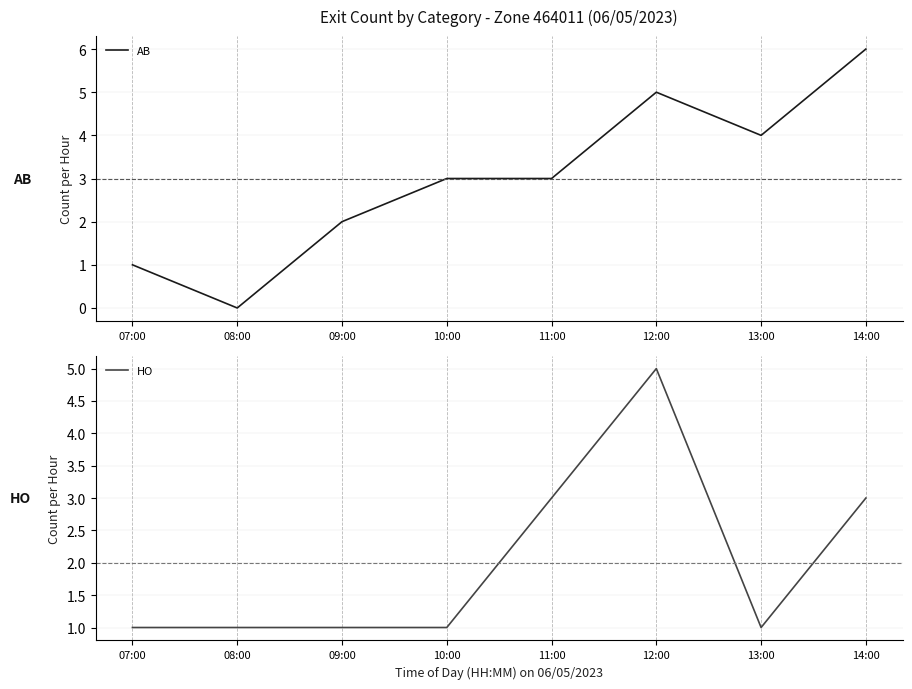

What position from the right is 11:00?

4